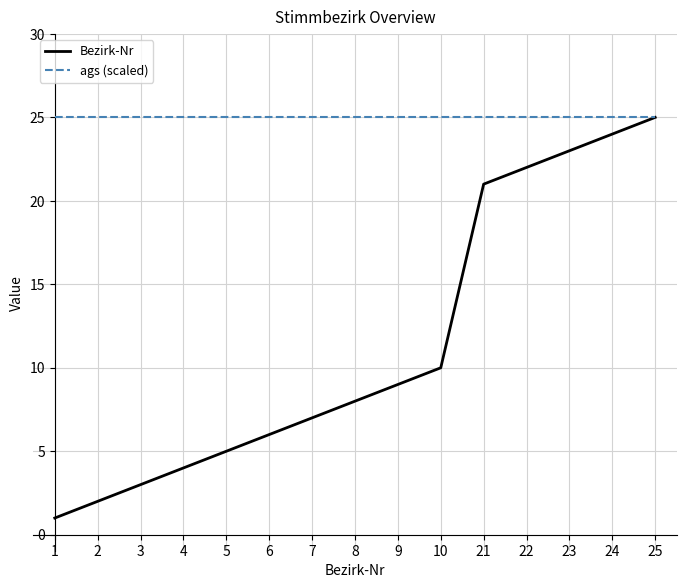

Is it true that Bezirk-Nr equals 21 at 21?

True